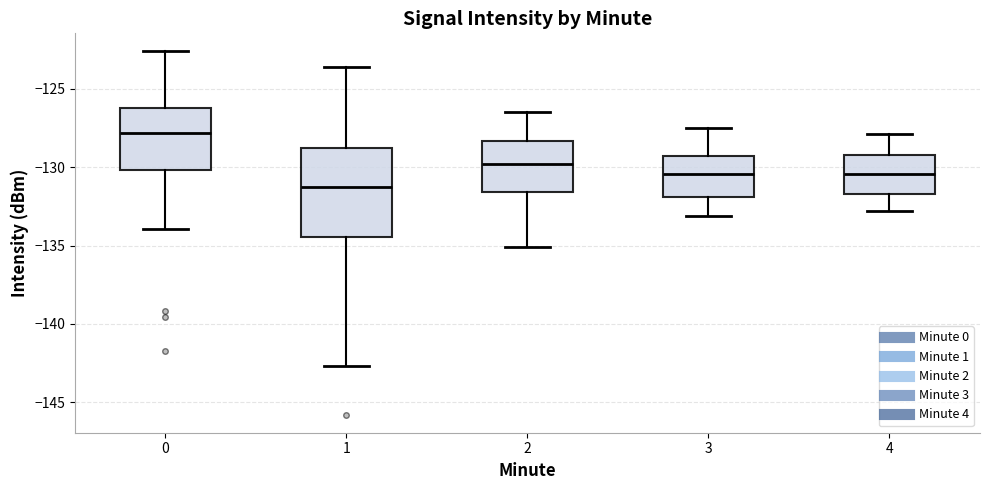

Where does the median line of the box at x = 1 sit on the y-axis? The values are not printed on the chart, so give them approximately, as read against the axis.

-131.5